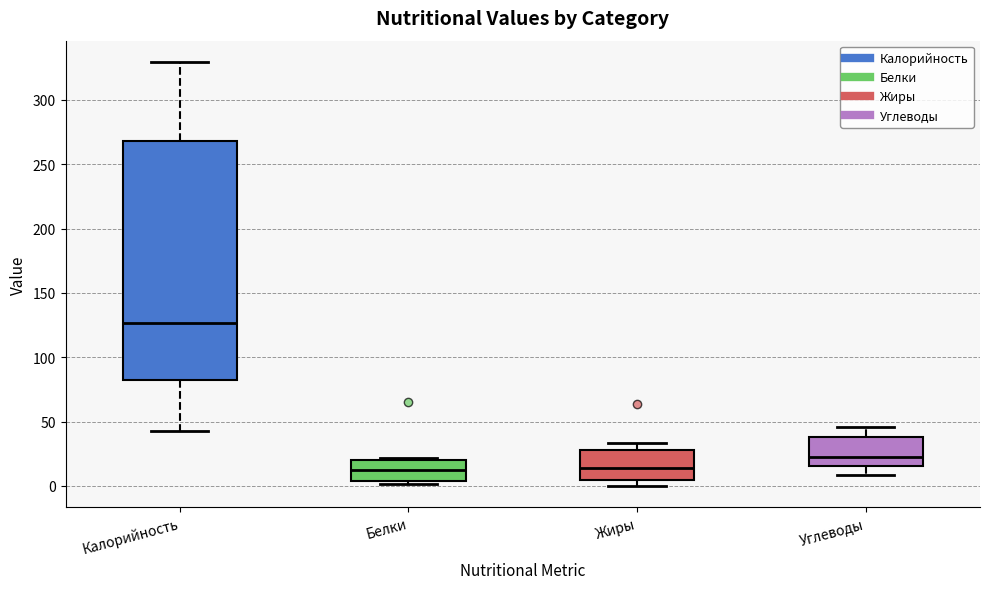

Reading left to right, transcribe this box plot: for each box, give where its median line is, the range the box spans, and where its two whiskers end, as read against the y-axis. The values are not printed on the chart, so give them approximately, as read against the axis.

Калорийность: median 125, box 85 to 270, whiskers 45 to 330
Белки: median 15, box 5 to 20, whiskers 0 to 20 (just above the box's upper edge)
Жиры: median 15, box 5 to 30, whiskers 0 to 35
Углеводы: median 20, box 15 to 40, whiskers 10 to 45